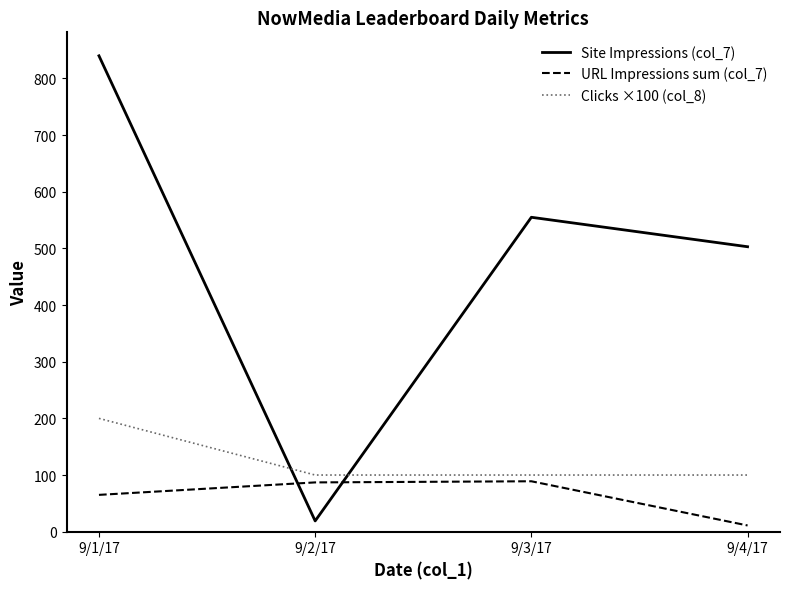

Which series ends up on top after the final intersection of Site Impressions (col_7) and Clicks ×100 (col_8)?

Site Impressions (col_7)